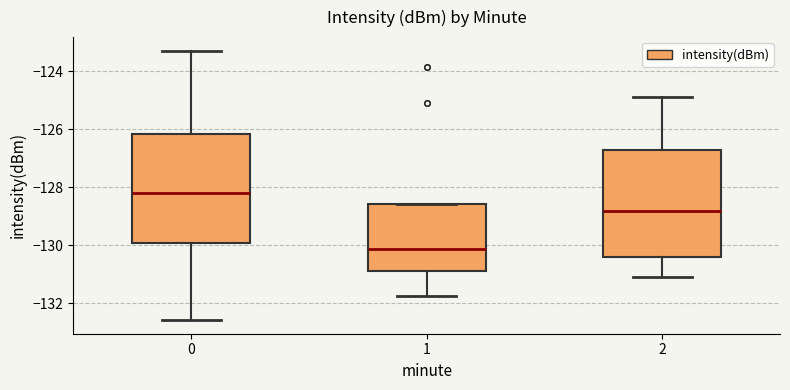

Which box has the highest median line?

0